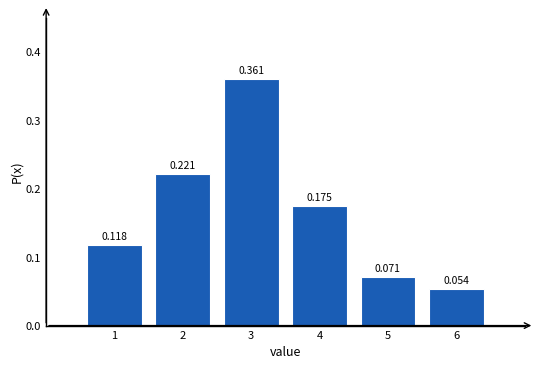

What is the height of the bar covering 5.5 to 6.5 on the x-axis?

0.054